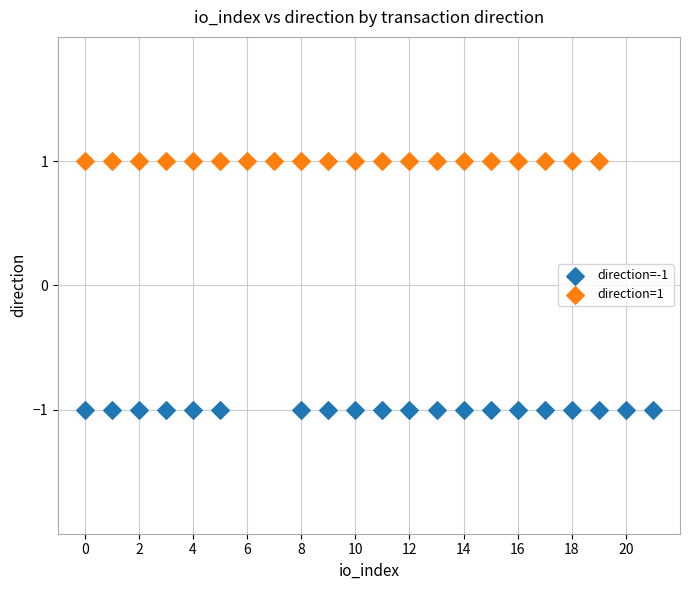

Which series contains the lowest Y value?

direction=-1